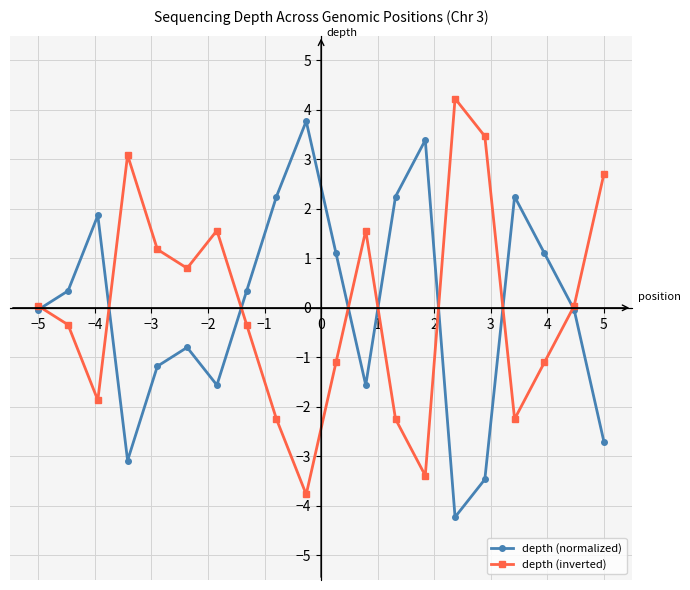

In depth (inverted), how many points are higher than both neighbors (excluding endpoints)?

4